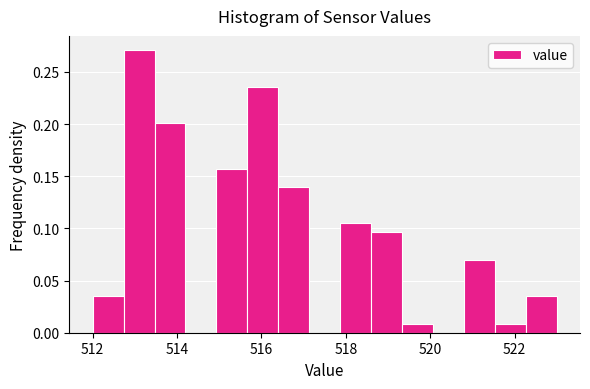

Around what value on the x-axis is the tallest bar? Give the approximate position of its centre, as read against the axis.

513.2